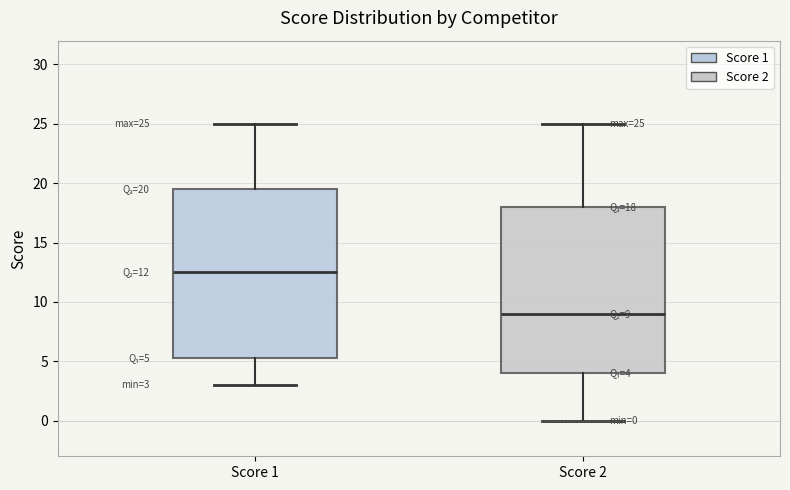

Which box has the highest median line?

Score 1